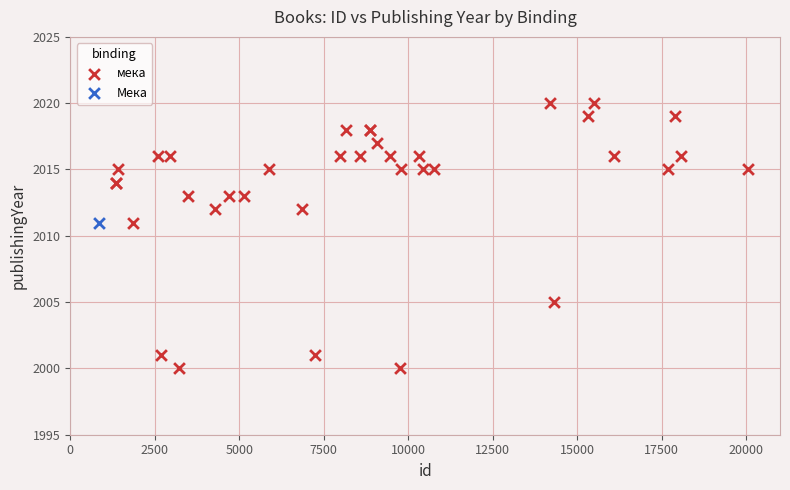

What are all the series names shown in the legend?

мека, Мека